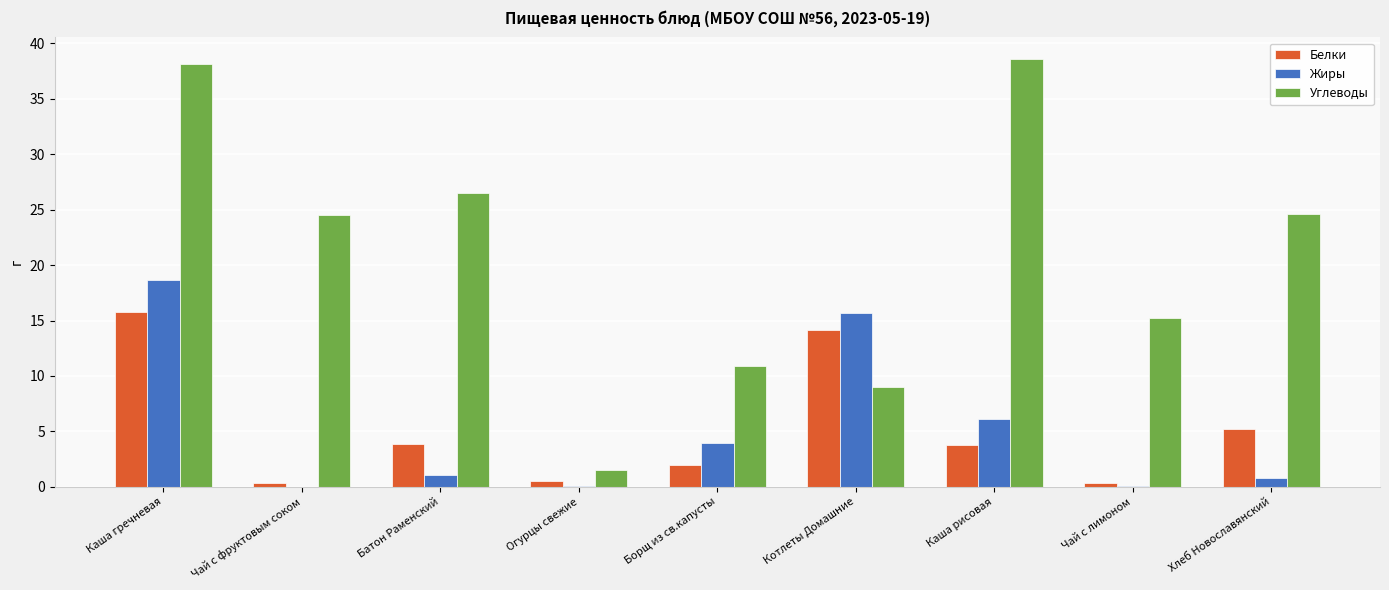

Between Огурцы свежие and Каша рисовая, which series saw the biggest shift?

Углеводы